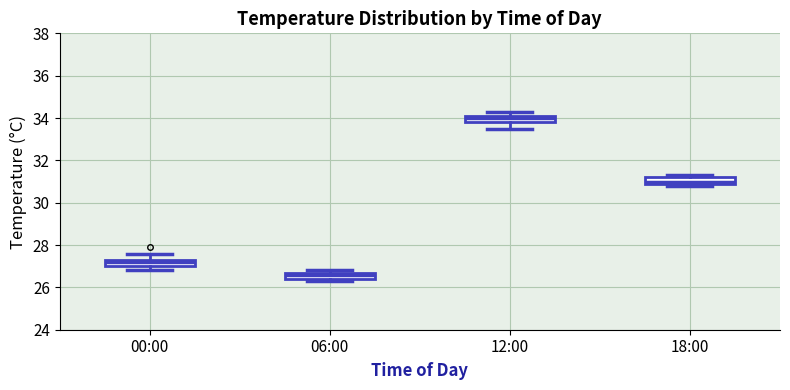

Where is the upper edge of the box for 00:00 on the y-axis? The values are not printed on the chart, so give them approximately, as read against the axis.

27.4